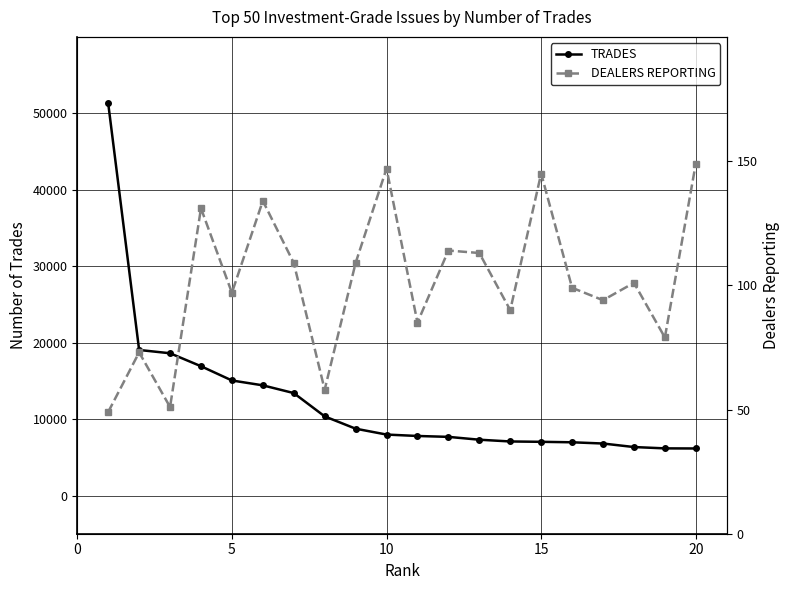

What is the highest value of the TRADES series?

51306